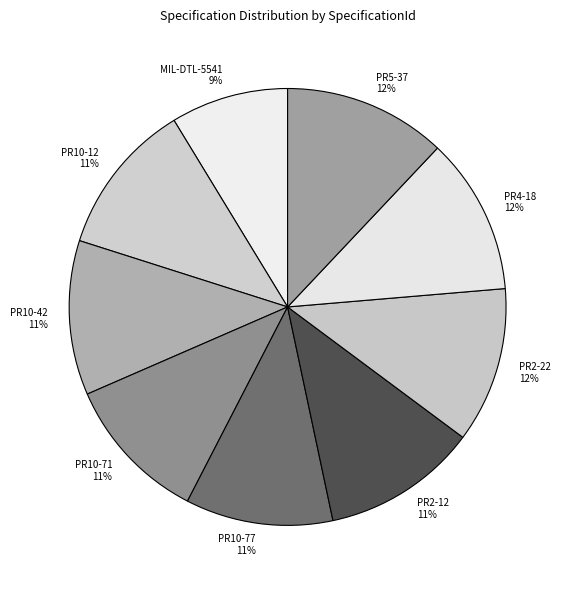

How many segments does this pie chart have?

9